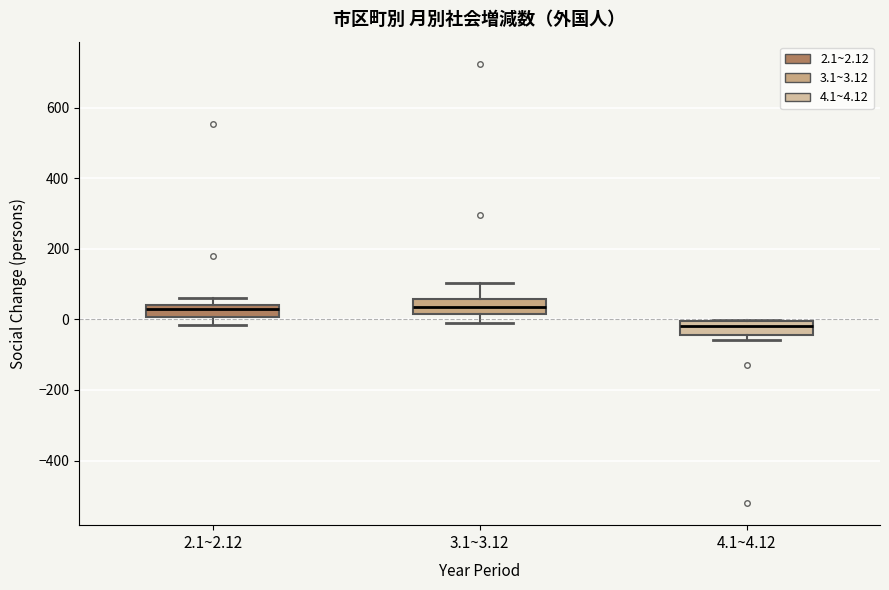

Where is the upper edge of the box for 4.1~4.12 on the y-axis? The values are not printed on the chart, so give them approximately, as read against the axis.

0